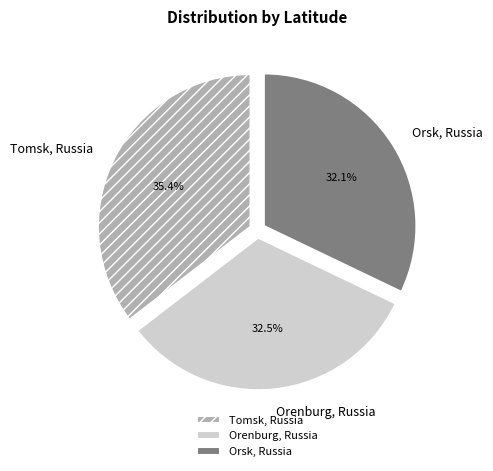

The Tomsk, Russia slice represents 35% of the pie. True or false?

True